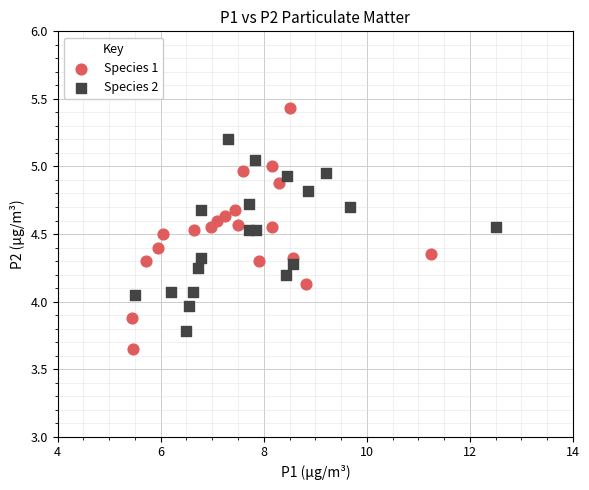

Which series has the largest Y range (max minus min)?

Species 1